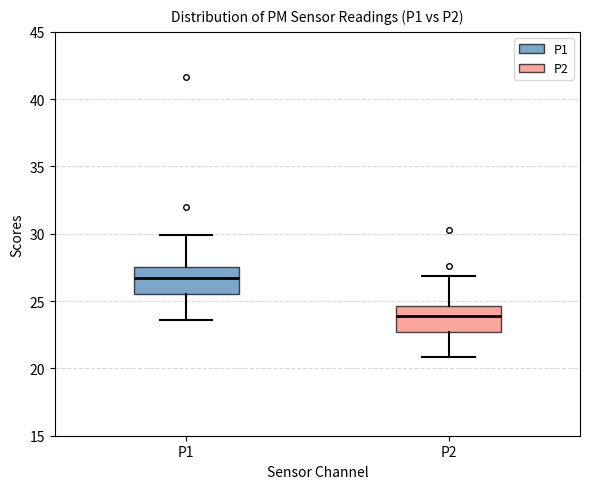

Which box has the lowest median line?

P2